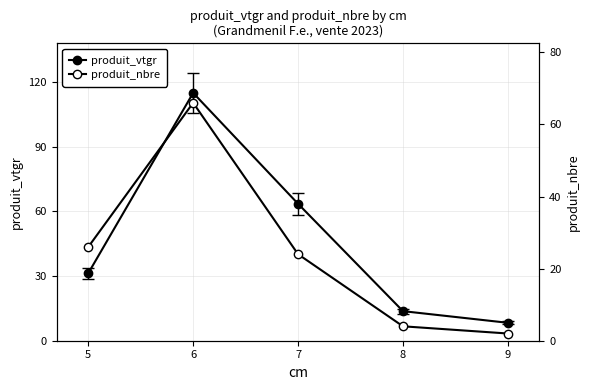

Reading right to left, list all the values displayed in this chart.

produit_vtgr: 9=8.3	8=13.7	7=63.5	6=115.0	5=31.3
produit_nbre: 9=2.0	8=4.0	7=24.0	6=66.0	5=26.0